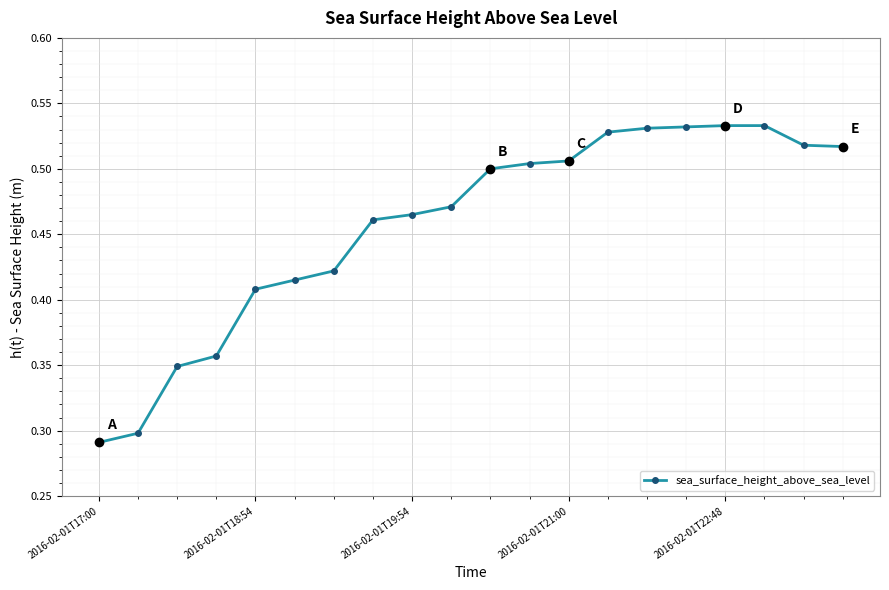

How many values are between 0 and 1?

20